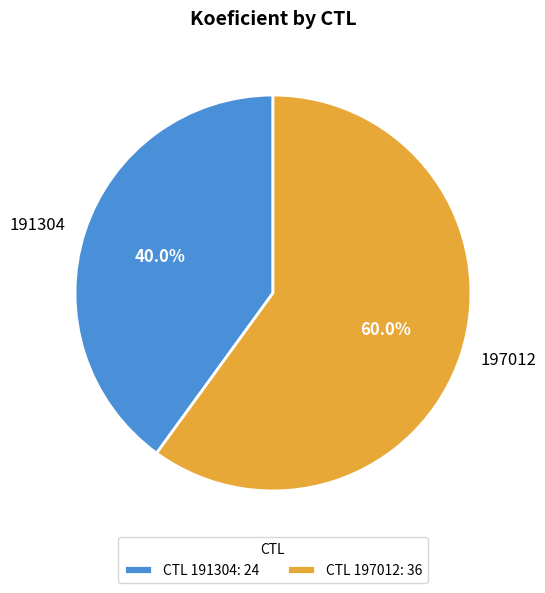

Does any single category account for the majority?

Yes